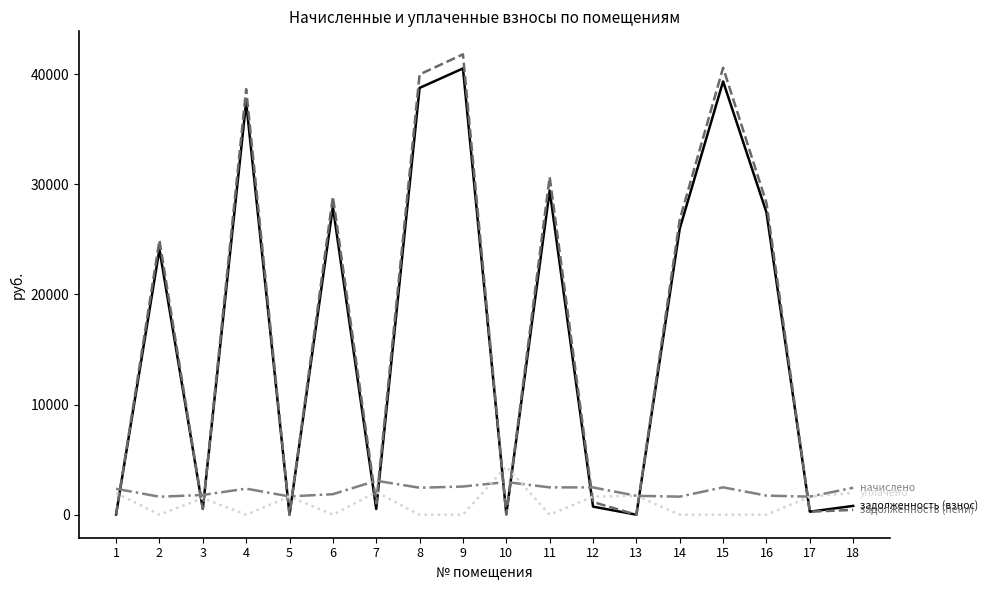

What is the difference between the highest and lowest values at 4?

38640.7